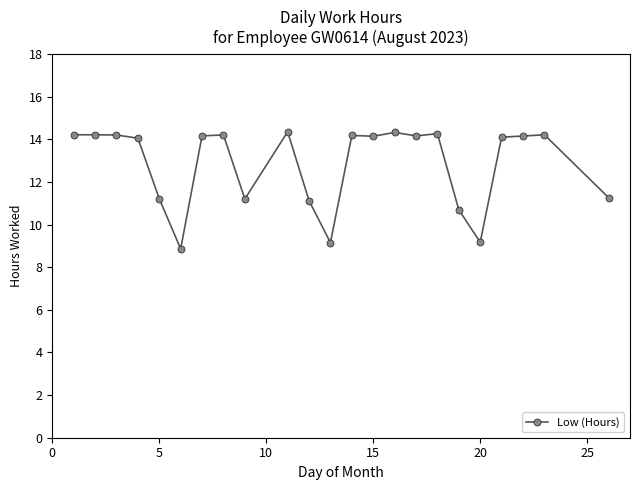

True or false: the data has more than 1 interior local peaks.

True